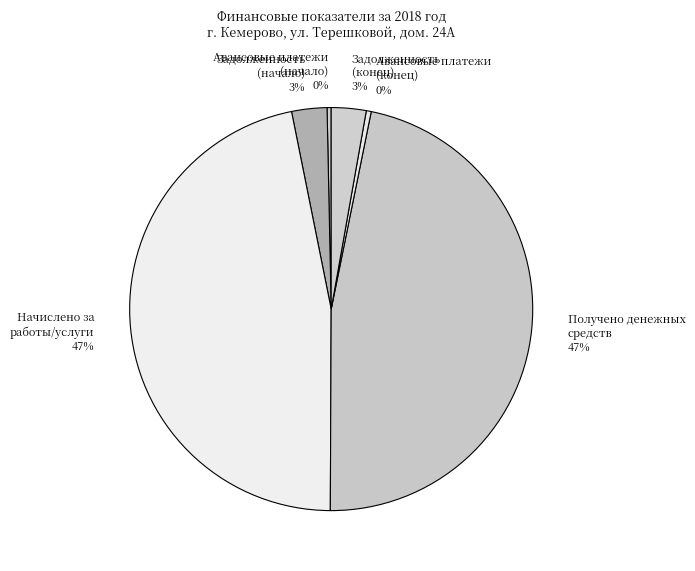

Which has a higher value, Авансовые платежи (начало) or Начислено за работы/услуги?

Начислено за работы/услуги